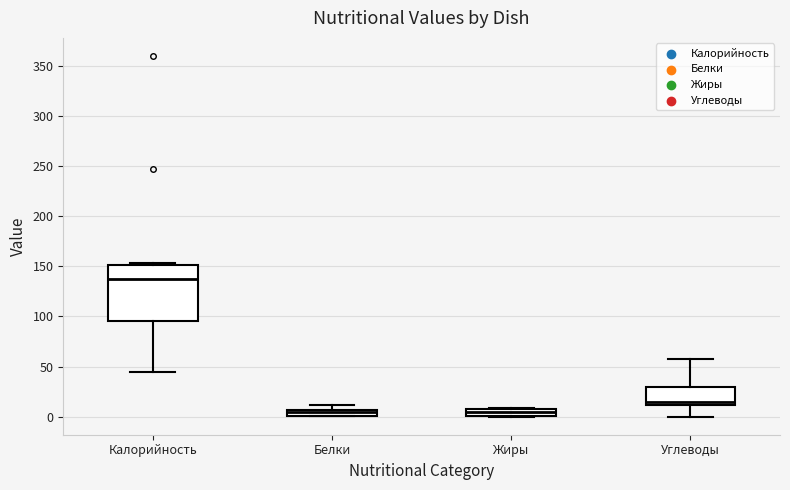

Which box is the tallest, from its lower edge to its upper edge?

Калорийность